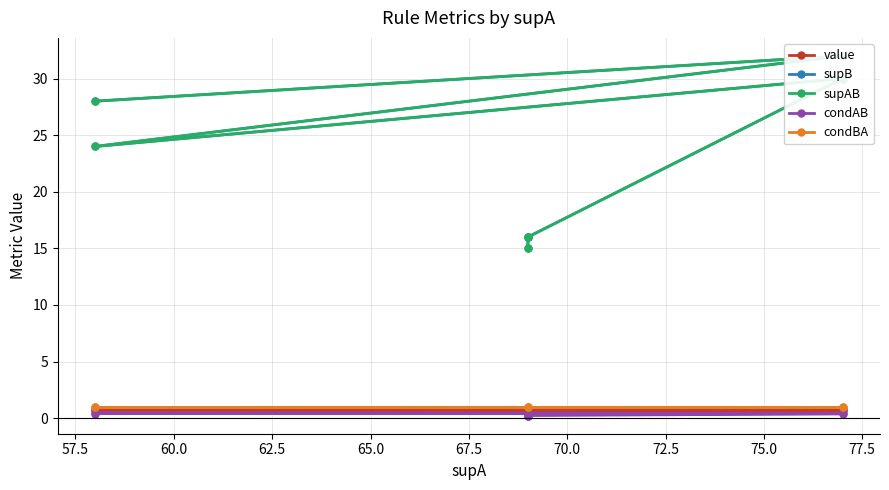

What is the difference between the maximum and second lowest values in the supB series?

16.0